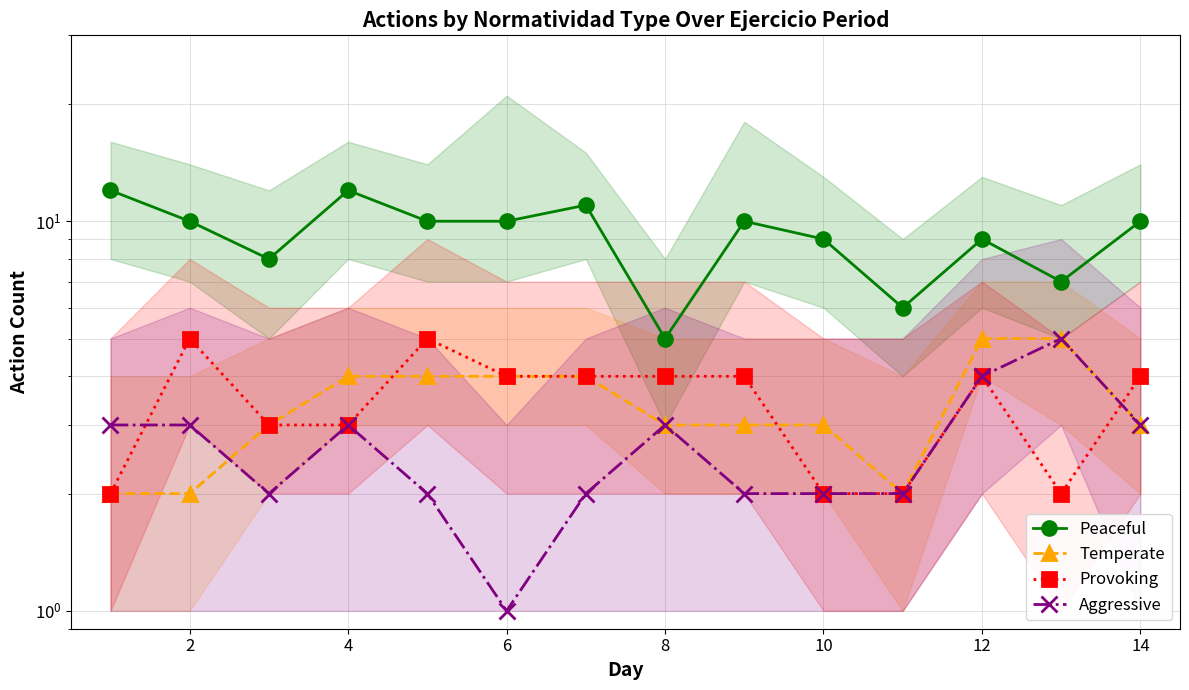

Reading left to right, extract all data points from this chart.

Peaceful: 12	10	8	12	10	10	11	5	10	9	6	9	7	10
Temperate: 2	2	3	4	4	4	4	3	3	3	2	5	5	3
Provoking: 2	5	3	3	5	4	4	4	4	2	2	4	2	4
Aggressive: 3	3	2	3	2	1	2	3	2	2	2	4	5	3